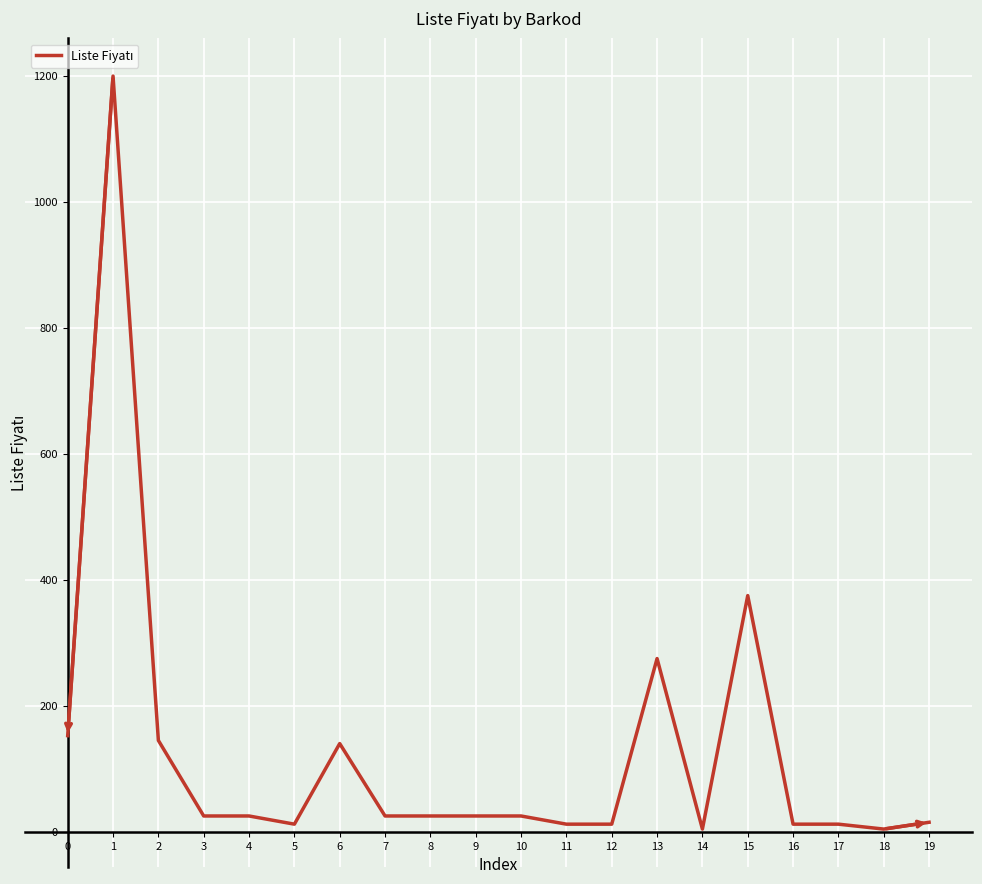

What is the average value?

126.0